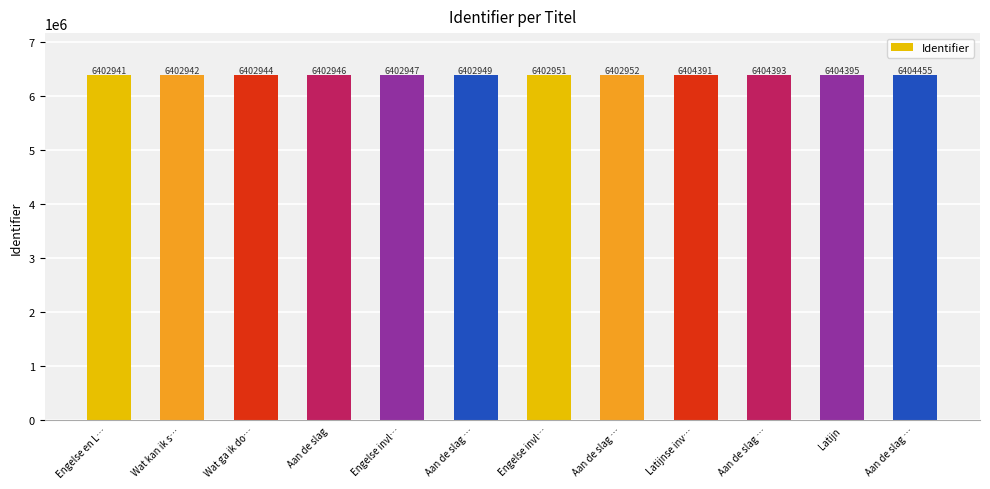

How many bars are there in total?

12